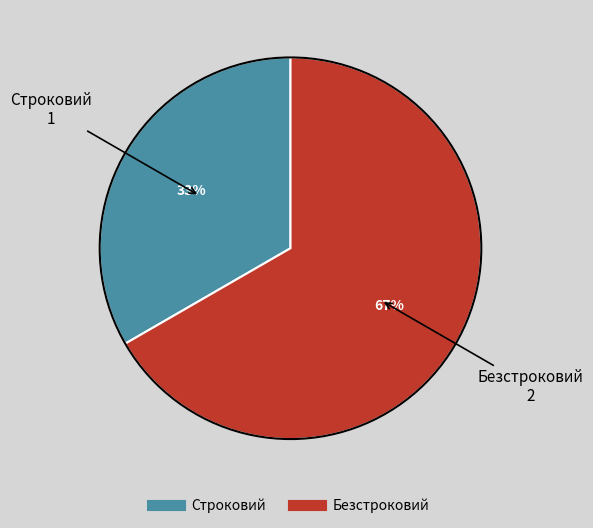

Which has a higher value, Строковий or Безстроковий?

Безстроковий